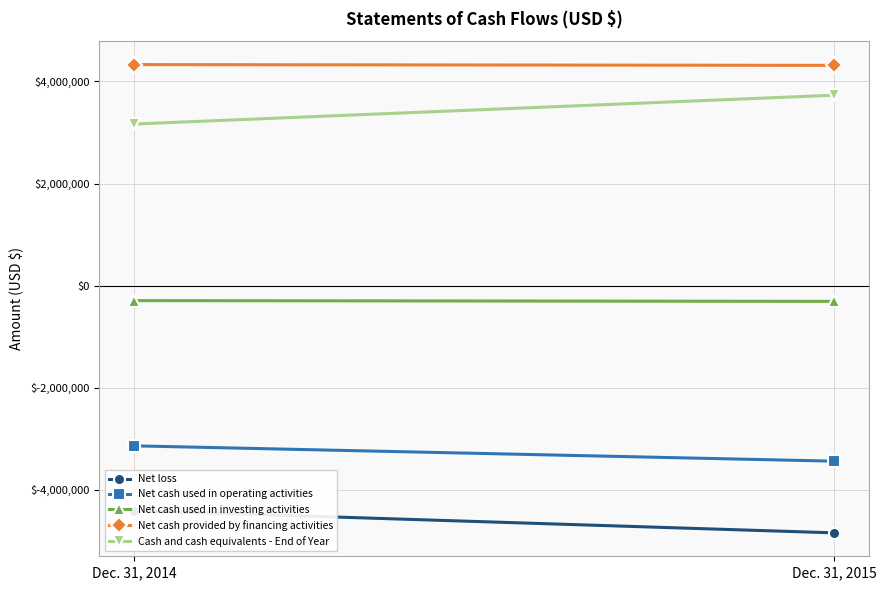

Between Dec. 31, 2014 and Dec. 31, 2015, which is larger?

Dec. 31, 2014